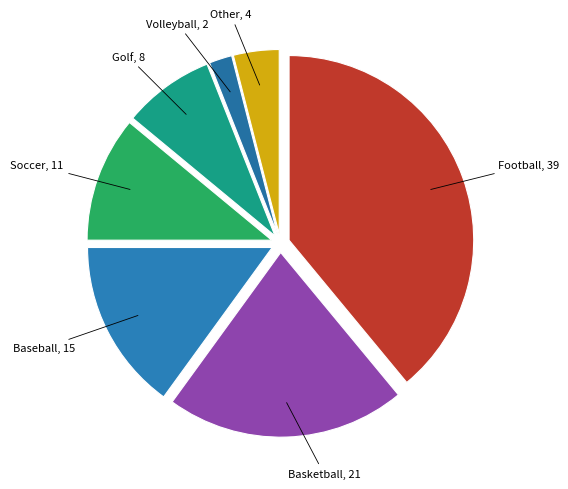

How many segments does this pie chart have?

7